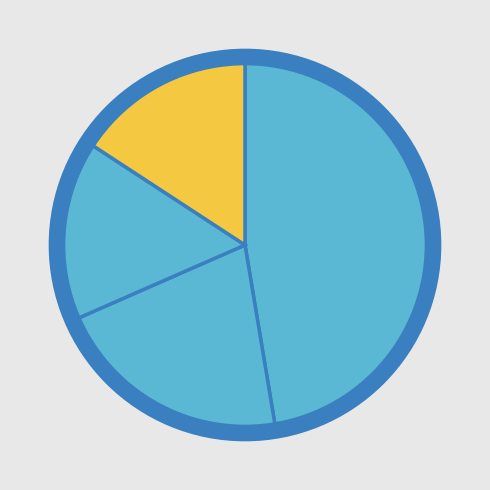

Count the number of slices in the pie.

4